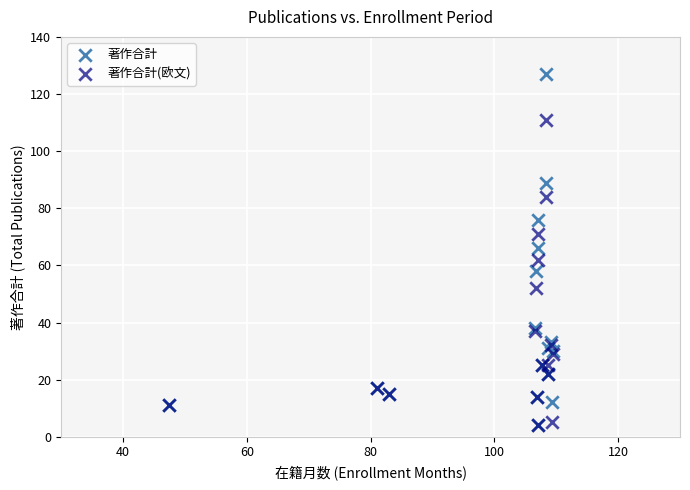

What are all the series names shown in the legend?

著作合計, 著作合計(欧文)